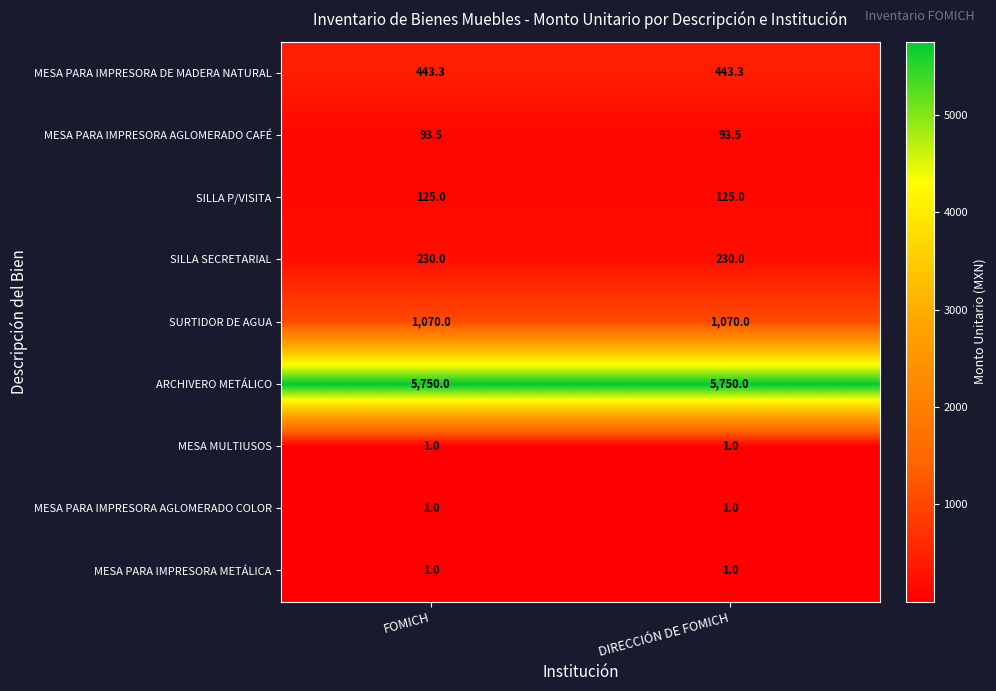

Which series has the largest total across all categories?

ARCHIVERO METÁLICO